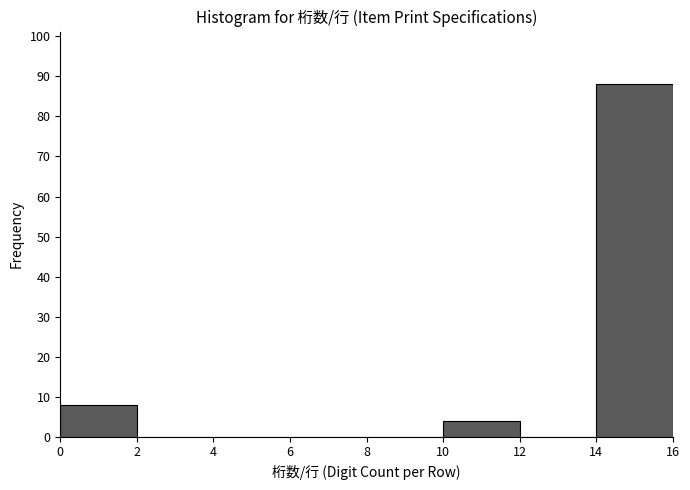

What is the height of the bar covering 14 to 16 on the x-axis? The values are not printed on the chart, so give them approximately, as read against the axis.

88